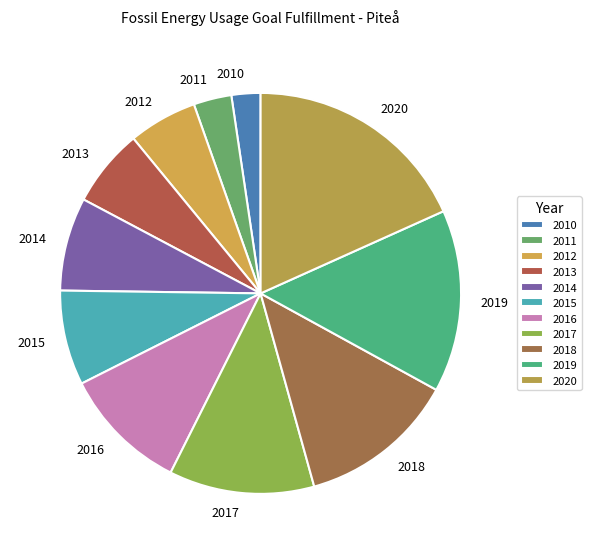

Is 2015 the majority of the pie?

No